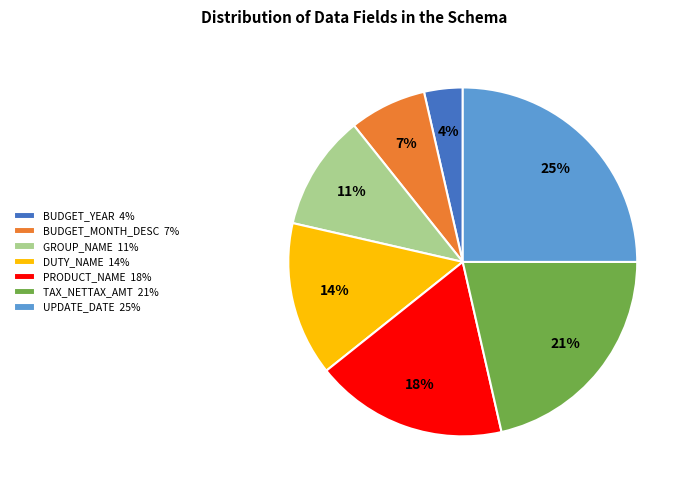

Do UPDATE_DATE 25% and PRODUCT_NAME 18% together represent more than half of the pie?

No